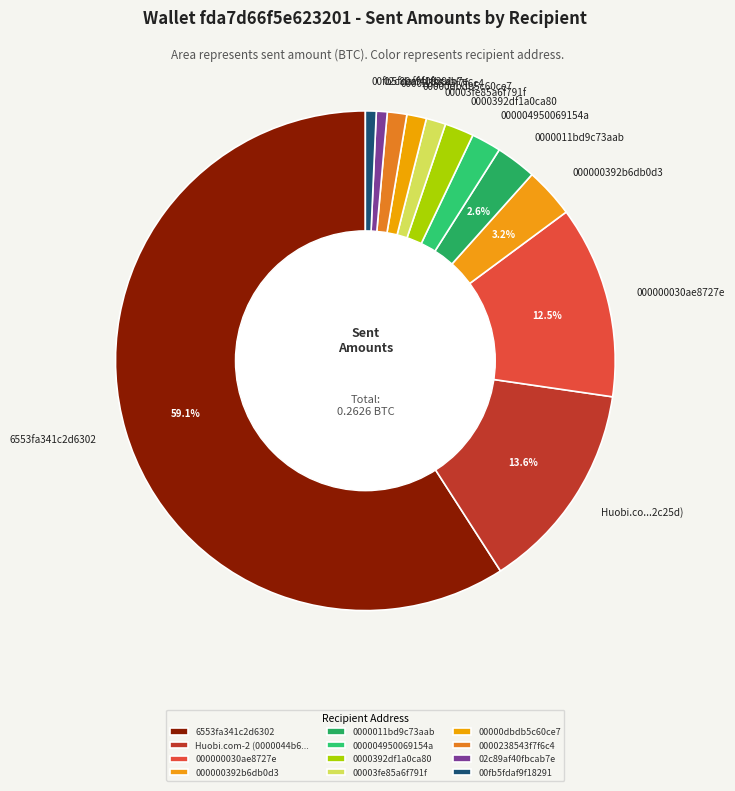

To the nearest percent, what is the difference between the largest and smallest slice percentages?

58%